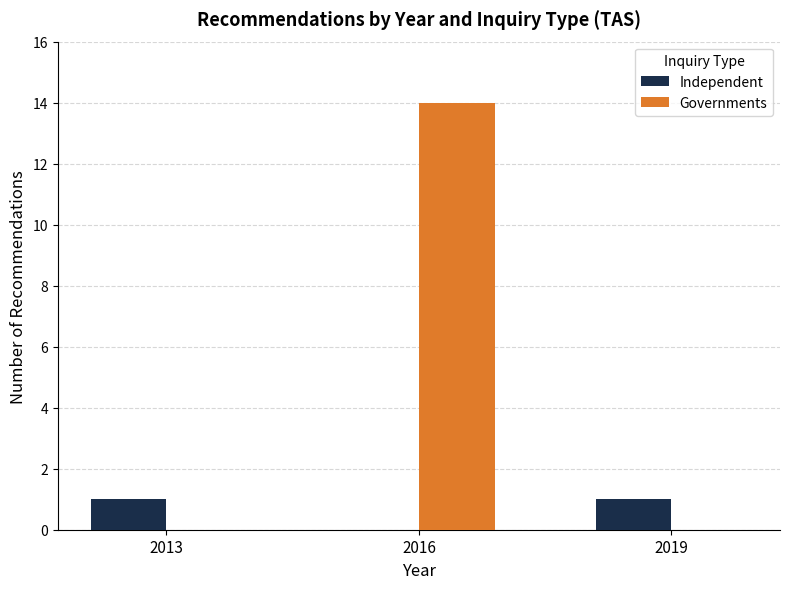

What is the highest value of the Governments series?

14